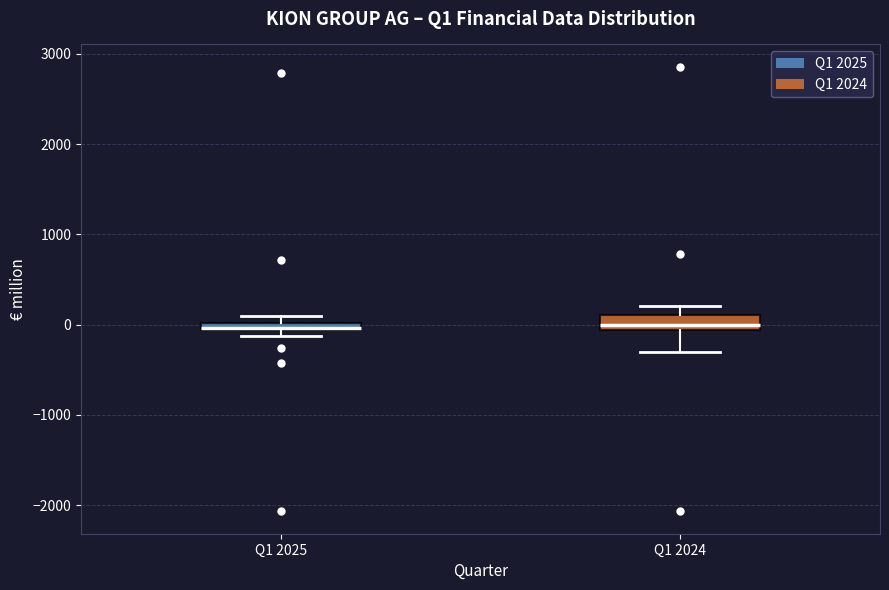

Where does the upper whisker of the box for Q1 2024 end on the y-axis? The values are not printed on the chart, so give them approximately, as read against the axis.

200